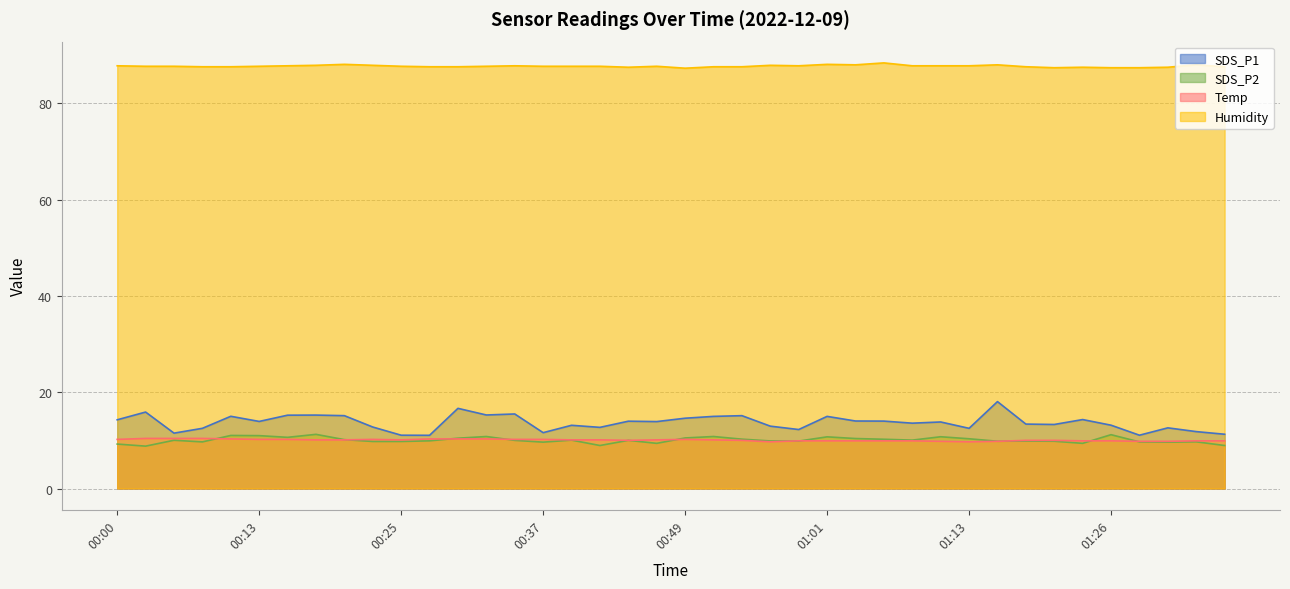

What are all the series names shown in the legend?

SDS_P1, SDS_P2, Temp, Humidity